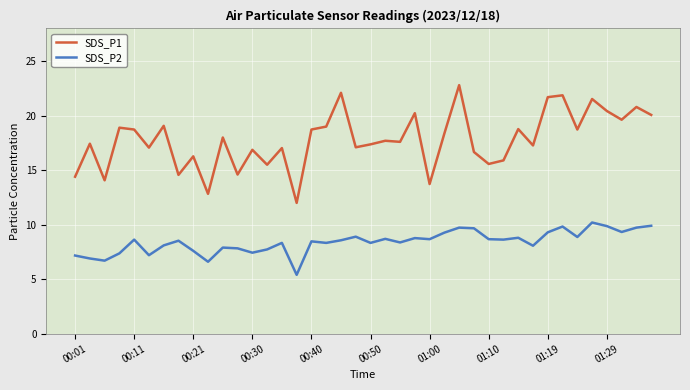

What is the difference between the maximum and minimum values in the SDS_P2 series?

4.8